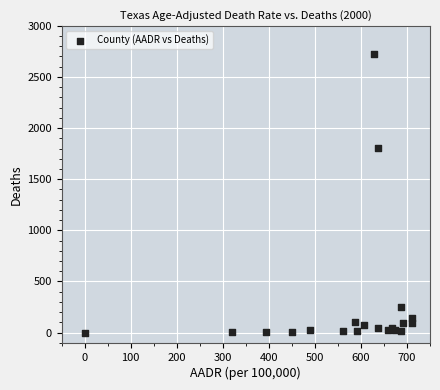

What Y value in the scatter plot is closest to 1360?

1808